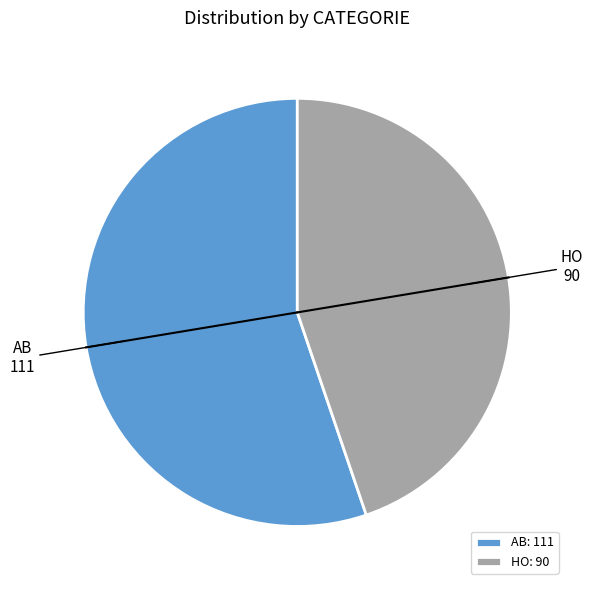

Between AB and HO, which is larger?

AB